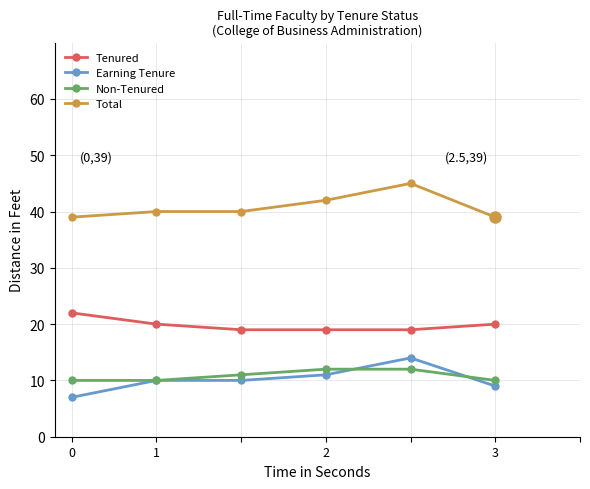

Reading right to left, list all the values displayed in this chart.

Tenured: 20	19	19	19	20	22
Earning Tenure: 9	14	11	10	10	7
Non-Tenured: 10	12	12	11	10	10
Total: 39	45	42	40	40	39